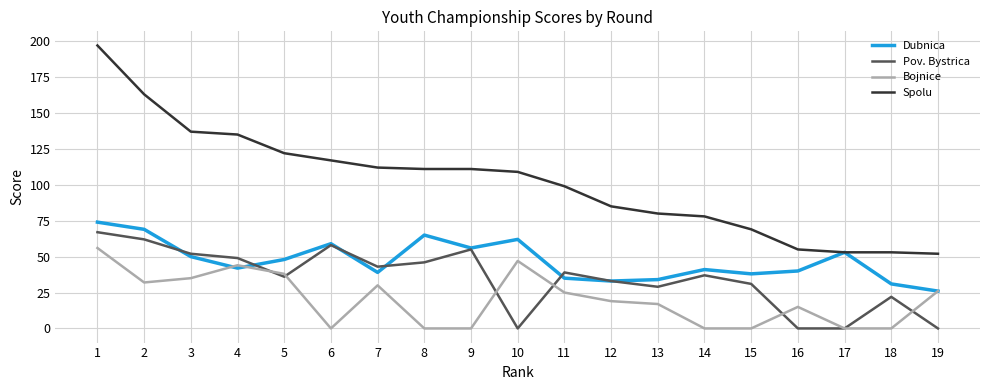

What is the difference between the highest and lowest values at 3?

102